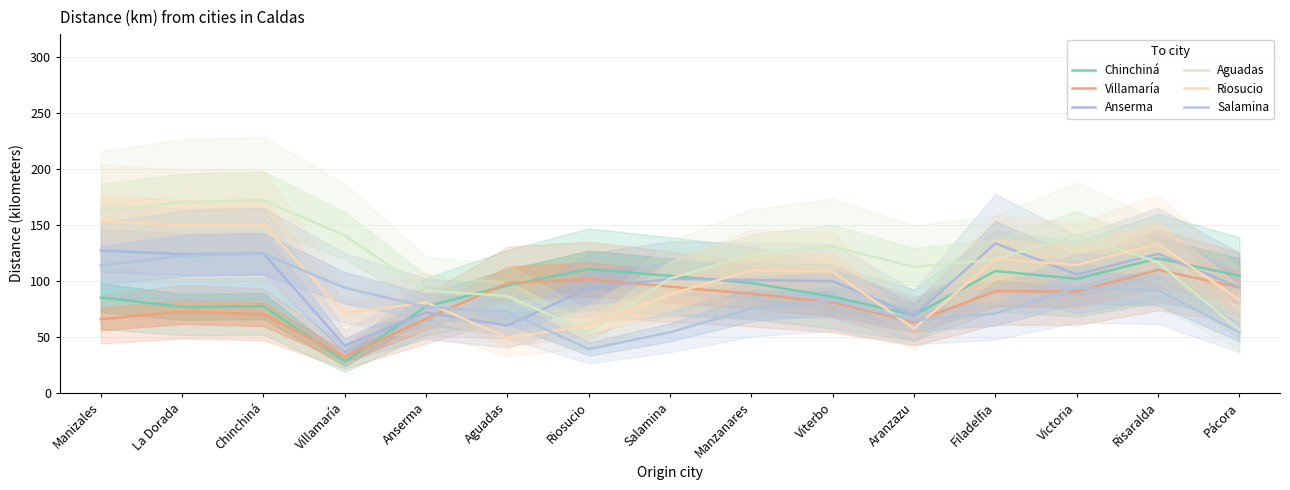

At which label does Aguadas reach its minimum?

Riosucio